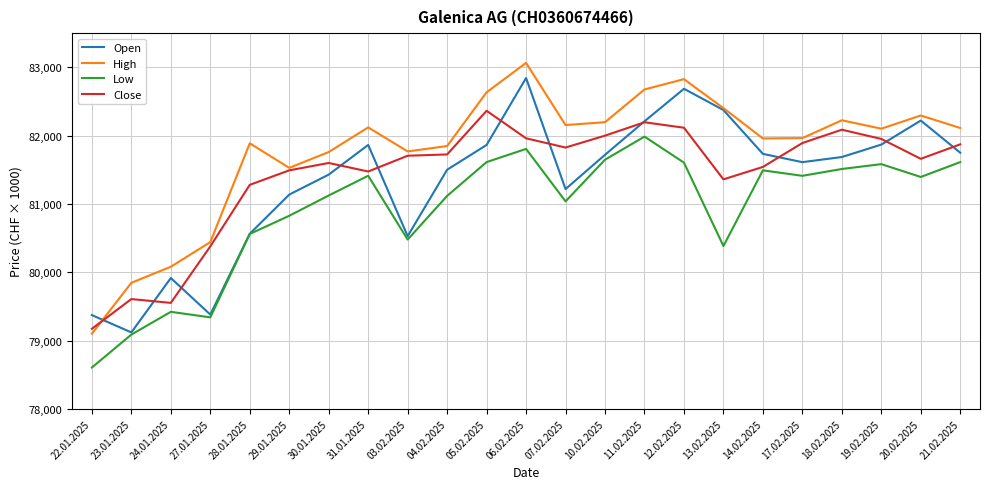

Between 10.02.2025 and 20.02.2025, which series saw the biggest shift?

Open